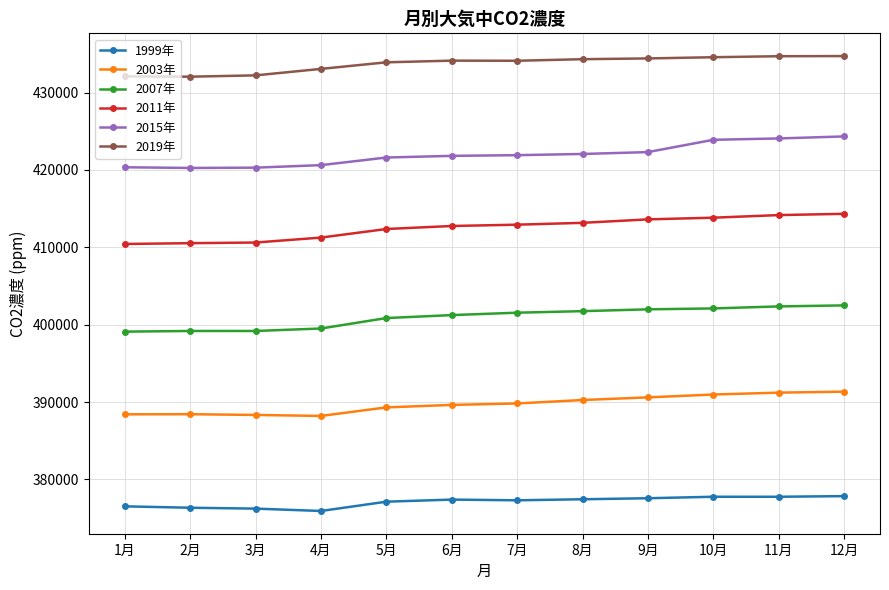

What is the difference between the highest and lowest values at 1月?

55580